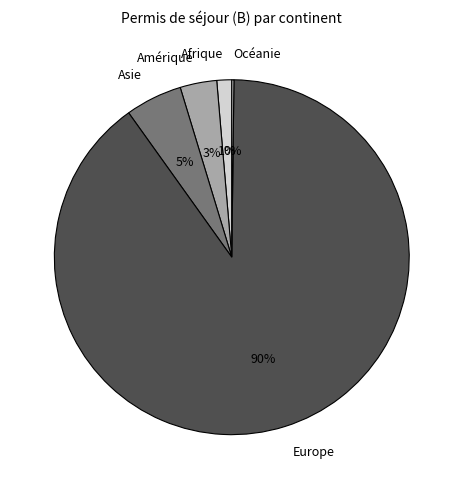

Which has a higher value, Asie or Afrique?

Asie